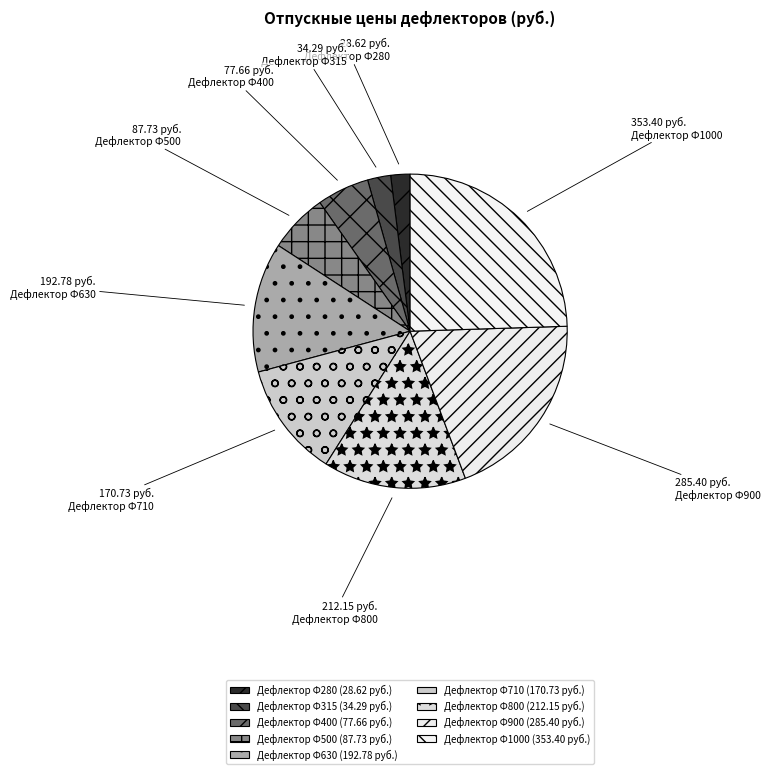

To the nearest percent, what percentage of the pie is Дефлектор Ф315?

2%